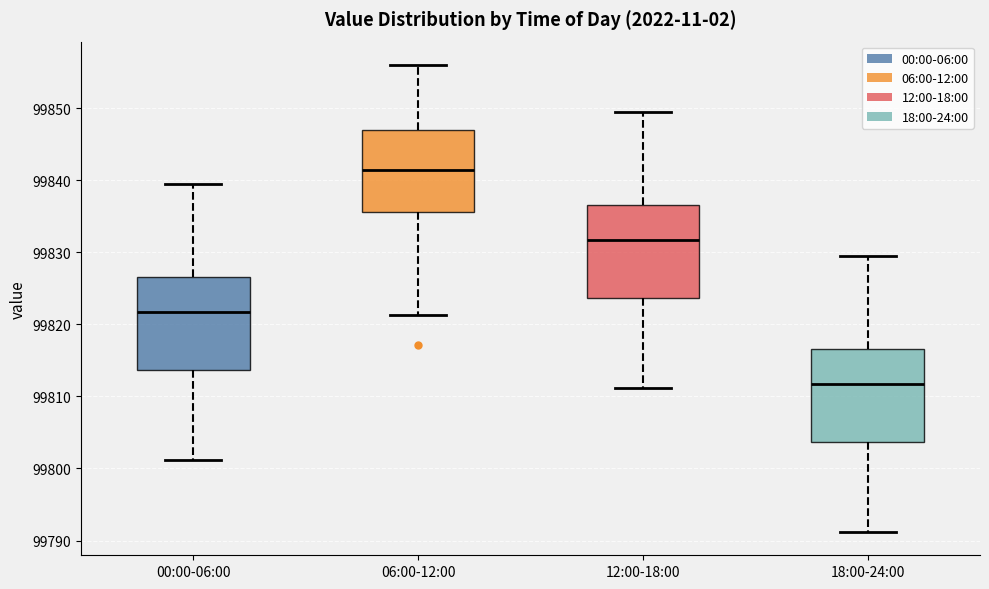

Where does the median line of the box for 00:00-06:00 sit on the y-axis? The values are not printed on the chart, so give them approximately, as read against the axis.

99822